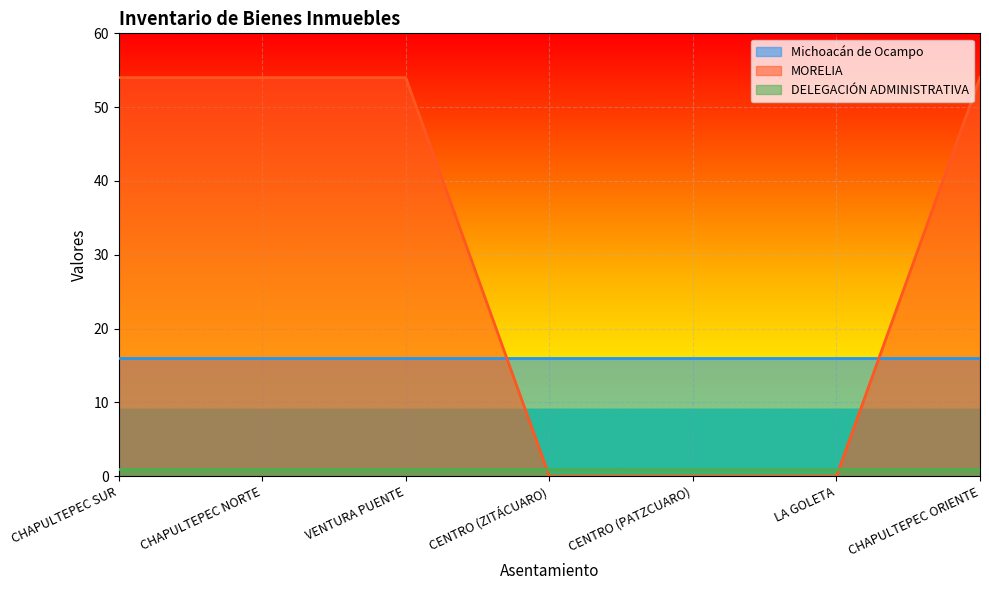

Reading left to right, what are all the values shown in this chart?

Michoacán de Ocampo: CHAPULTEPEC SUR=16	CHAPULTEPEC NORTE=16	VENTURA PUENTE=16	CENTRO (ZITÁCUARO)=16	CENTRO (PATZCUARO)=16	LA GOLETA=16	CHAPULTEPEC ORIENTE=16
MORELIA: CHAPULTEPEC SUR=54	CHAPULTEPEC NORTE=54	VENTURA PUENTE=54	CENTRO (ZITÁCUARO)=0	CENTRO (PATZCUARO)=0	LA GOLETA=0	CHAPULTEPEC ORIENTE=54
DELEGACIÓN ADMINISTRATIVA: CHAPULTEPEC SUR=1	CHAPULTEPEC NORTE=1	VENTURA PUENTE=1	CENTRO (ZITÁCUARO)=1	CENTRO (PATZCUARO)=1	LA GOLETA=1	CHAPULTEPEC ORIENTE=1